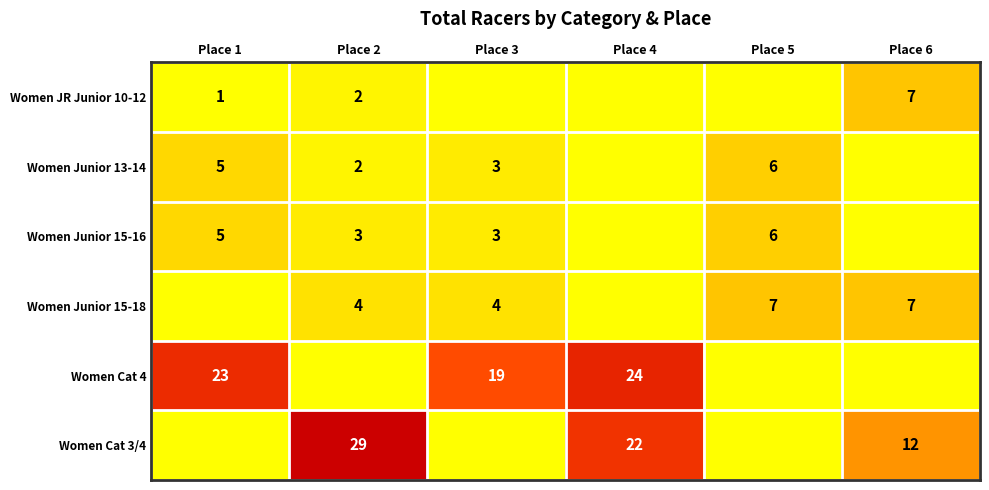

True or false: Women JR Junior 10-12 has a value of 3 at Place 6.

False